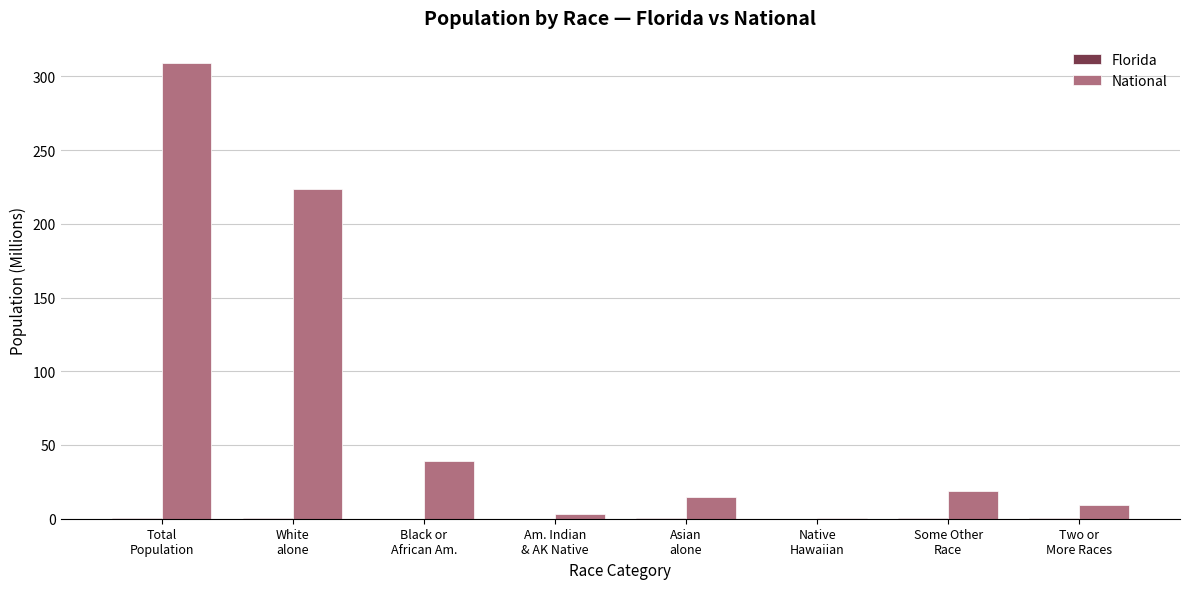

What is the sum of all National values?

617.5